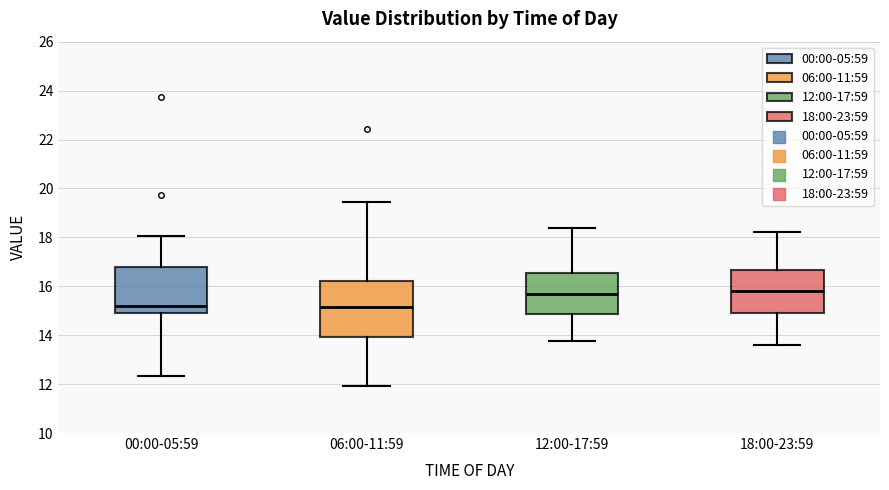

Reading left to right, read every box against the y-axis: the position of its median line, the range the box covers, and the ends of its whiskers. The values are not printed on the chart, so give them approximately, as read against the axis.

00:00-05:59: median 15.2, box 15.0 to 16.8, whiskers 12.4 to 18.0
06:00-11:59: median 15.2, box 14.0 to 16.2, whiskers 12.0 to 19.4
12:00-17:59: median 15.8, box 14.8 to 16.6, whiskers 13.8 to 18.4
18:00-23:59: median 15.8, box 14.8 to 16.6, whiskers 13.6 to 18.2